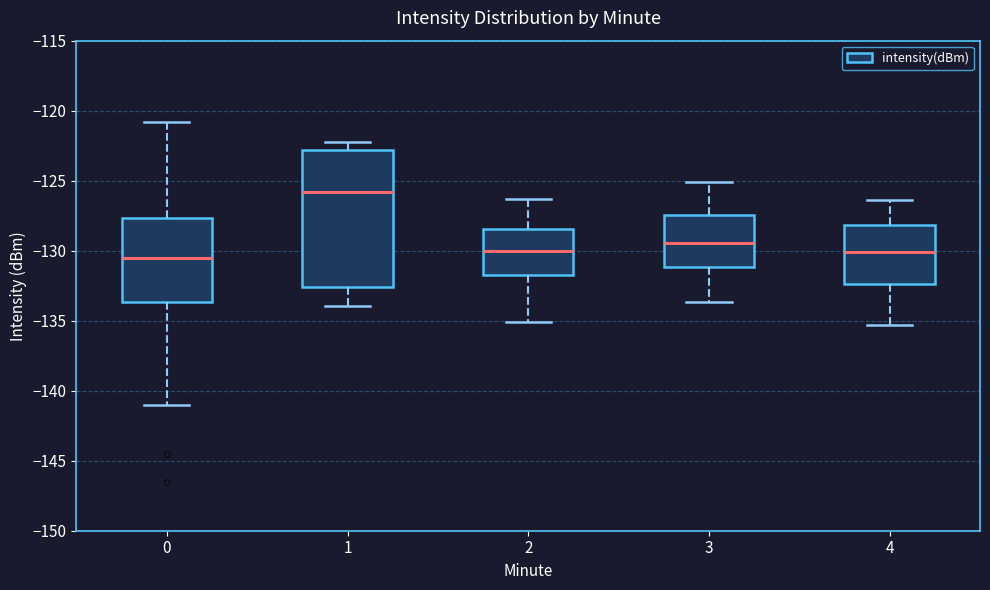

Reading left to right, read every box against the y-axis: the position of its median line, the range the box covers, and the ends of its whiskers. The values are not printed on the chart, so give them approximately, as read against the axis.

0: median -130.5, box -133.5 to -127.5, whiskers -141.0 to -121.0
1: median -126.0, box -132.5 to -123.0, whiskers -134.0 to -122.0
2: median -130.0, box -131.5 to -128.5, whiskers -135.0 to -126.5
3: median -129.5, box -131.0 to -127.5, whiskers -133.5 to -125.0
4: median -130.0, box -132.5 to -128.0, whiskers -135.5 to -126.5